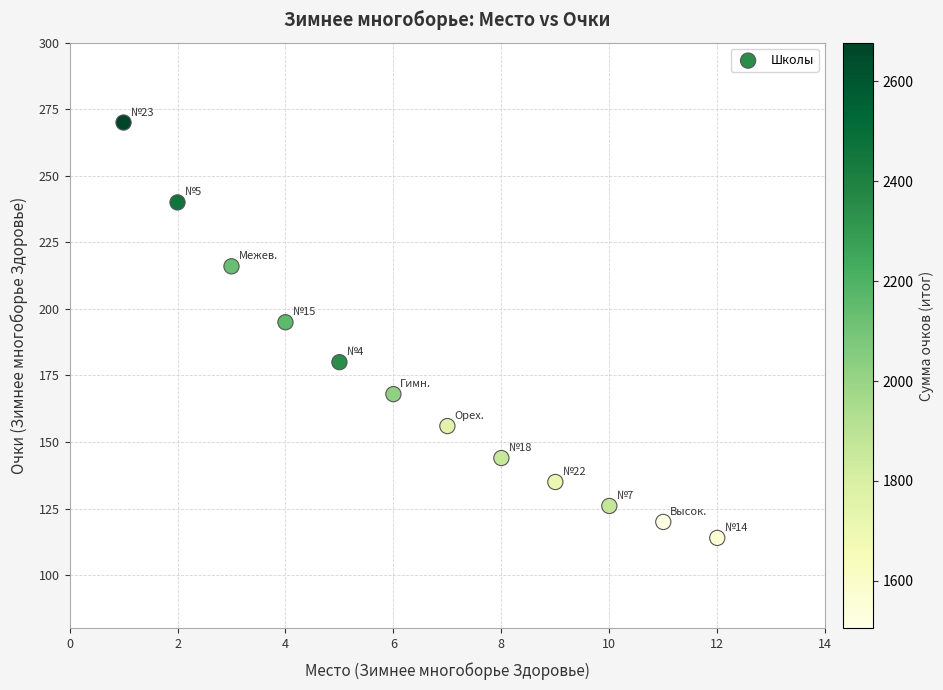

What is the average Y value?

172